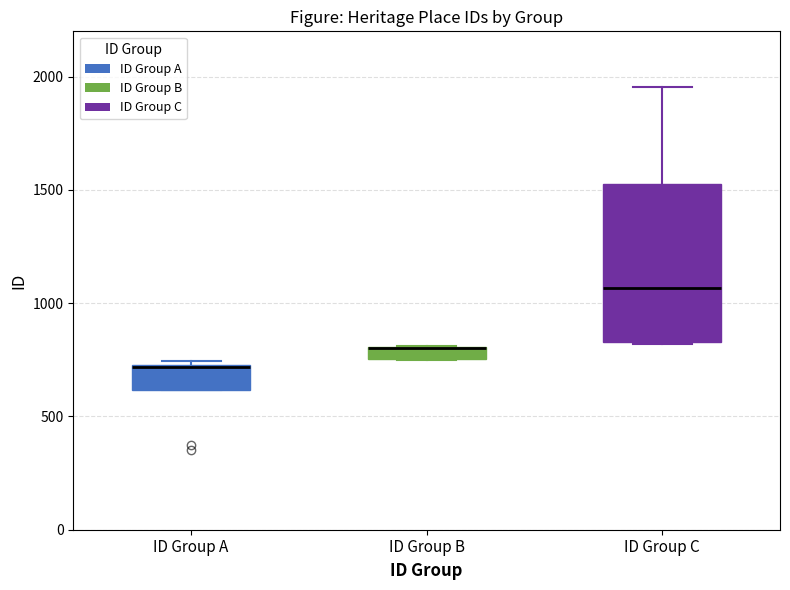

Where is the upper edge of the box for ID Group C on the y-axis? The values are not printed on the chart, so give them approximately, as read against the axis.

1550